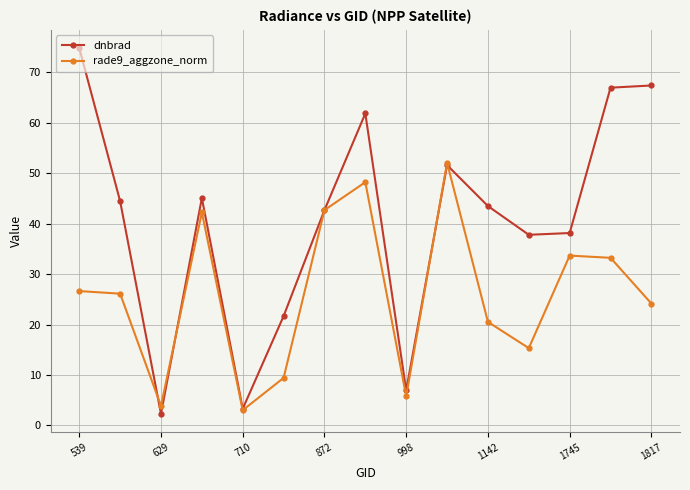

What is the sum of all dnbrad values?

608.6